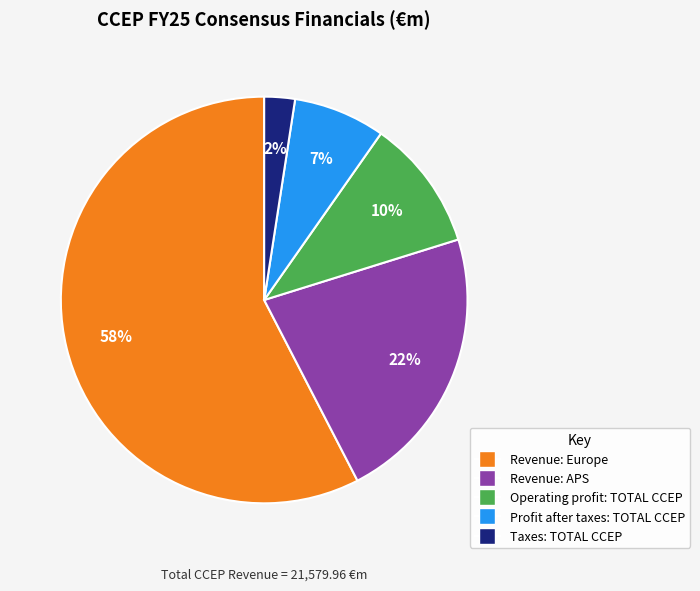

Is the sum of Revenue: Europe and Operating profit: TOTAL CCEP greater than half?

Yes